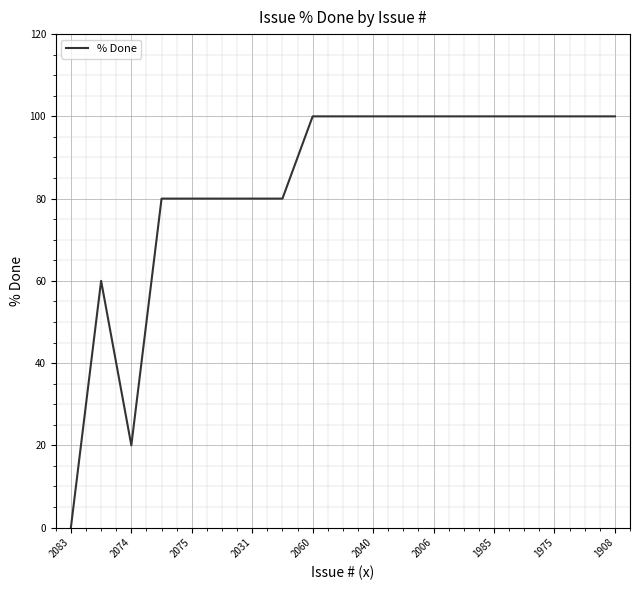

True or false: there are more than 0 points higher than both neighbors.

True